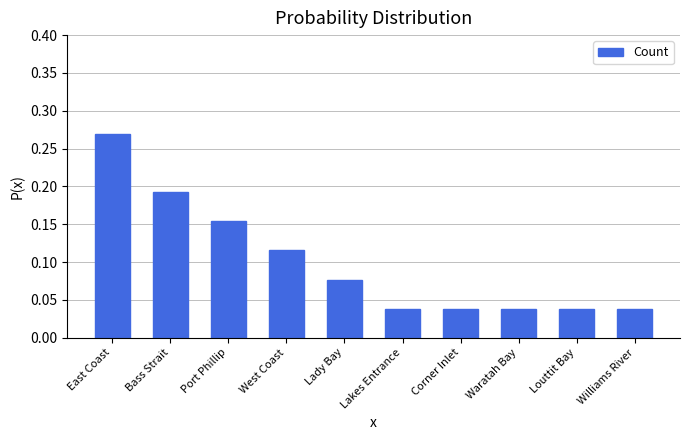

How many bars are there in total?

10